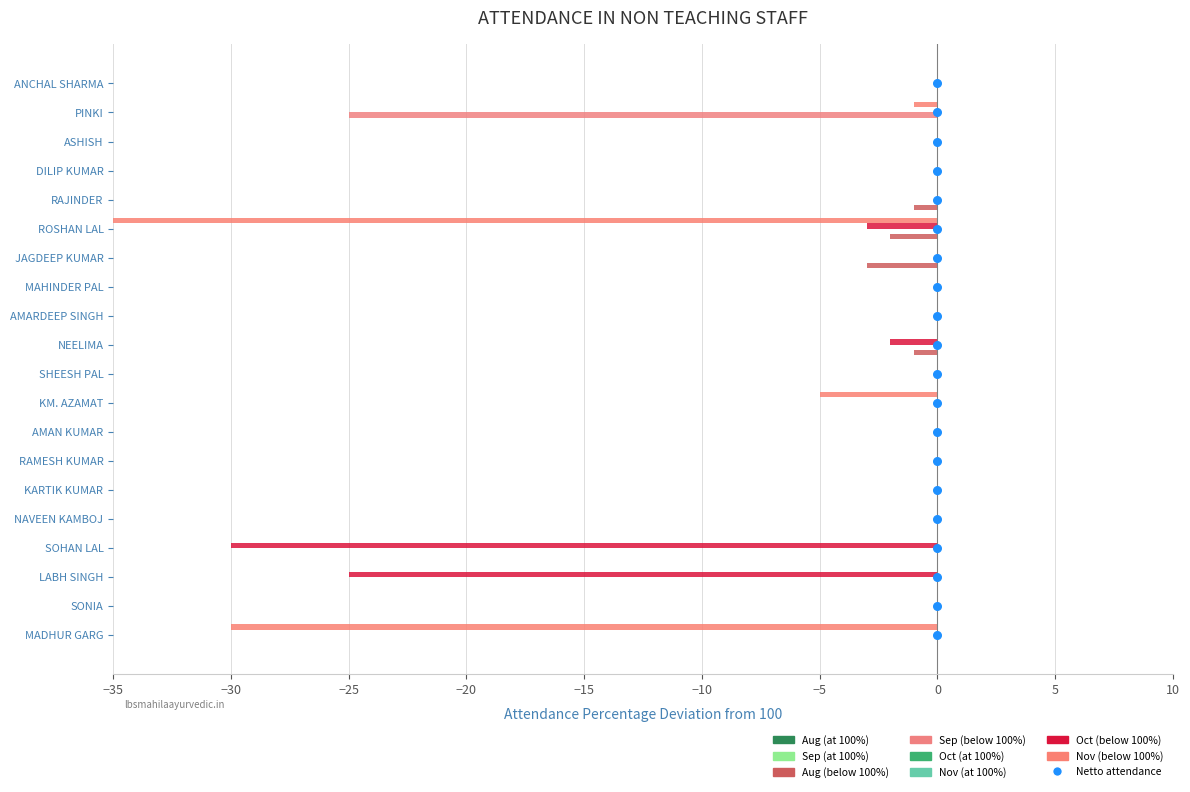

Which series reaches the maximum Y coordinate?

Aug